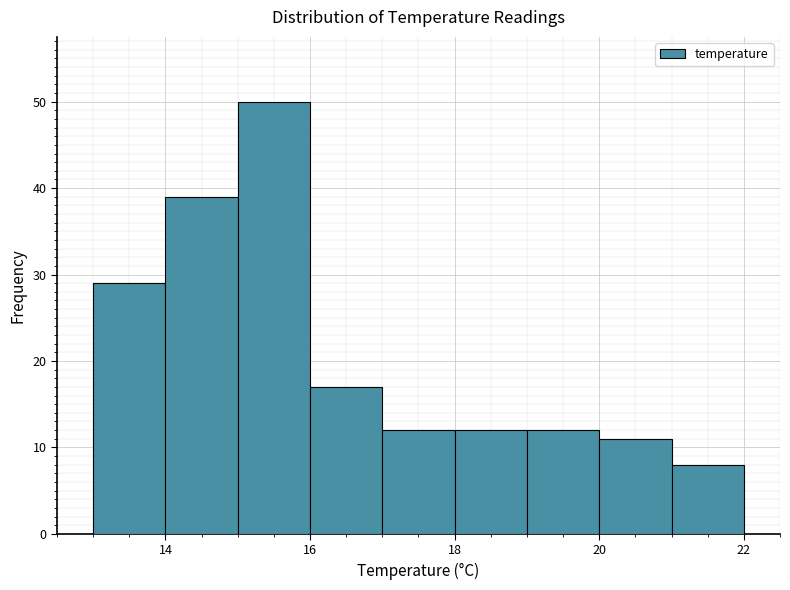

How tall is the bar that spans 16 to 17 on the x-axis? The values are not printed on the chart, so give them approximately, as read against the axis.

17